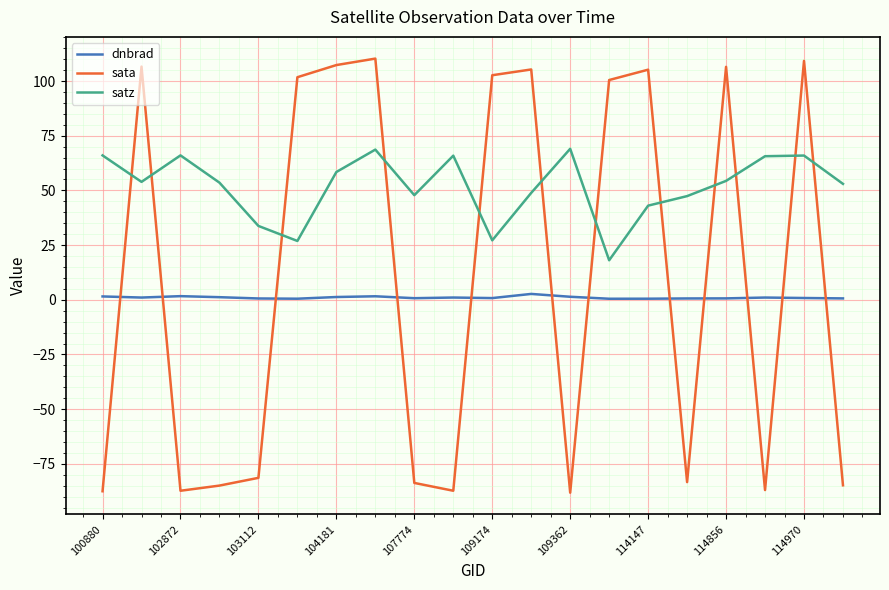

List the series in order of their peak value, lowest first.

dnbrad, satz, sata